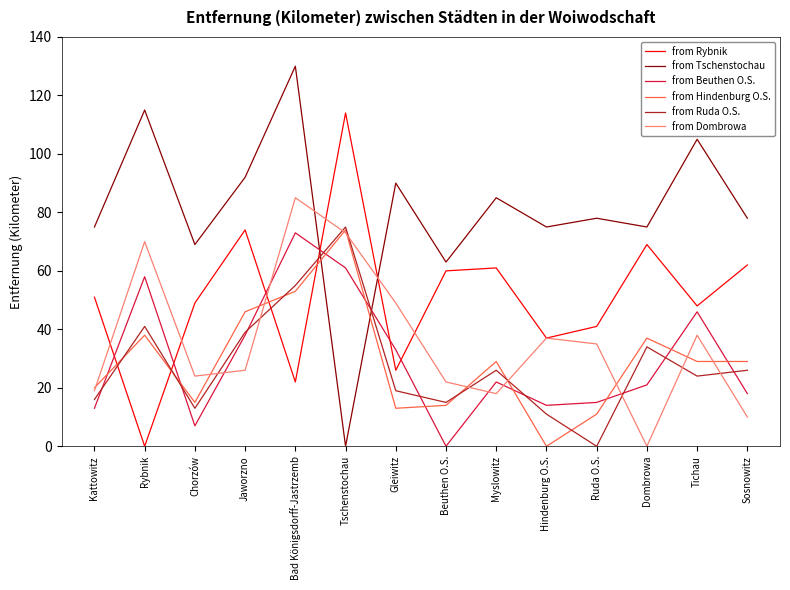

What is the sum of all from Ruda O.S. values?

394